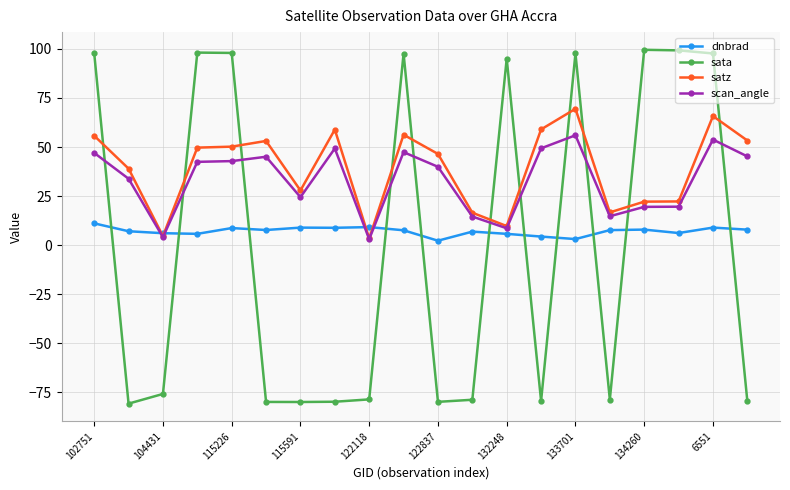

True or false: sata and satz intersect in this chart.

True